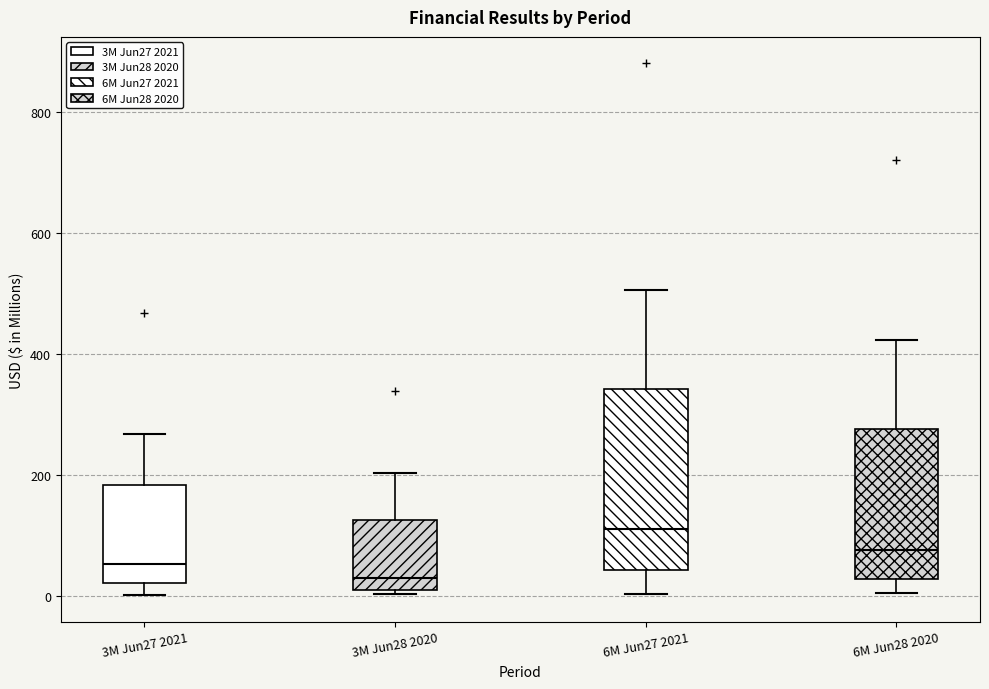

Reading left to right, read every box against the y-axis: the position of its median line, the range the box covers, and the ends of its whiskers. The values are not printed on the chart, so give them approximately, as read against the axis.

3M Jun27 2021: median 60, box 20 to 180, whiskers 0 to 260
3M Jun28 2020: median 20 (just above the box's lower edge), box 20 to 120, whiskers 0 to 200
6M Jun27 2021: median 120, box 40 to 340, whiskers 0 to 500
6M Jun28 2020: median 80, box 20 to 280, whiskers 0 to 420